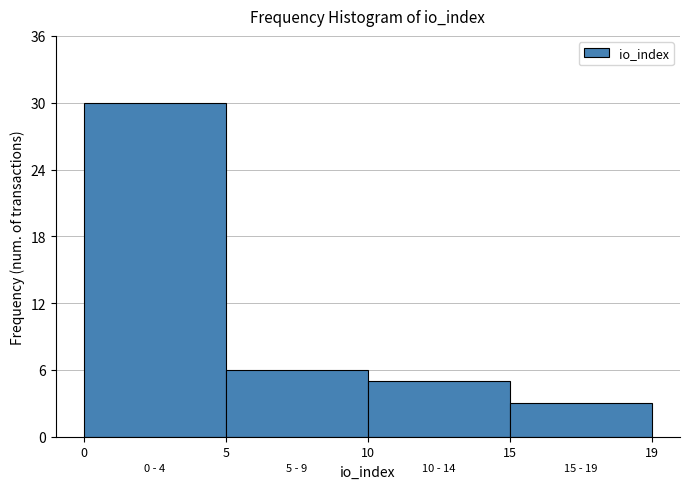

Reading left to right, extract all data points from this chart.

30	6	5	3